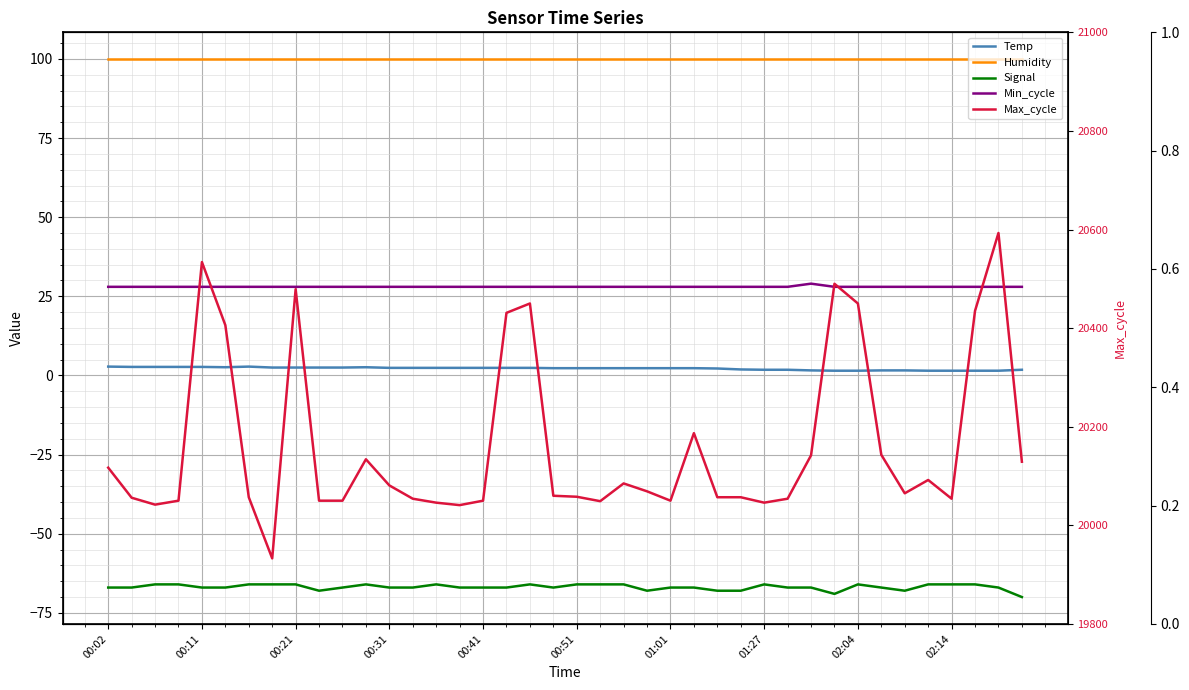

What is the label of the 14th point from the left?

13